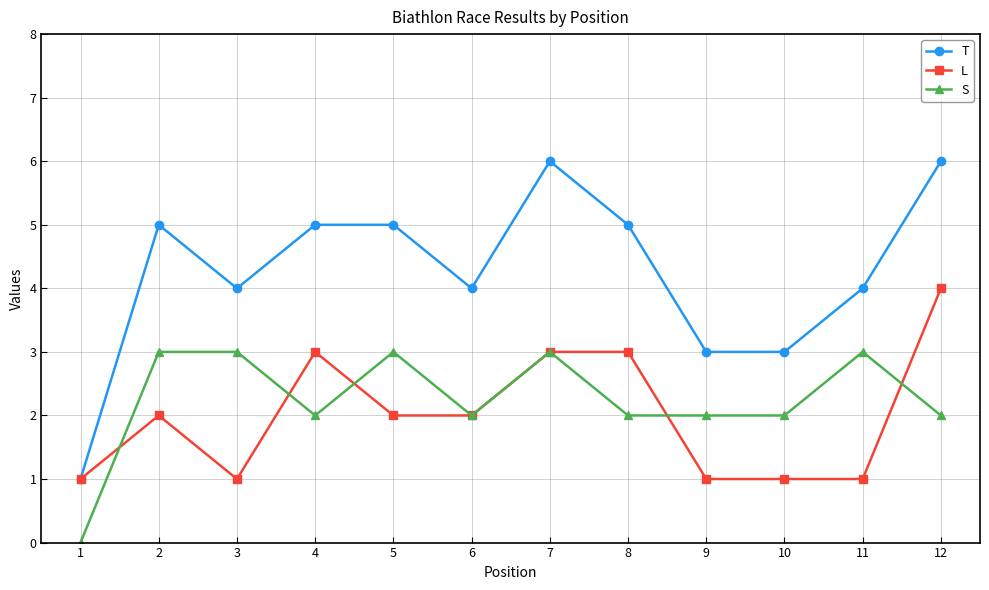

What is the sum of all L values?

24